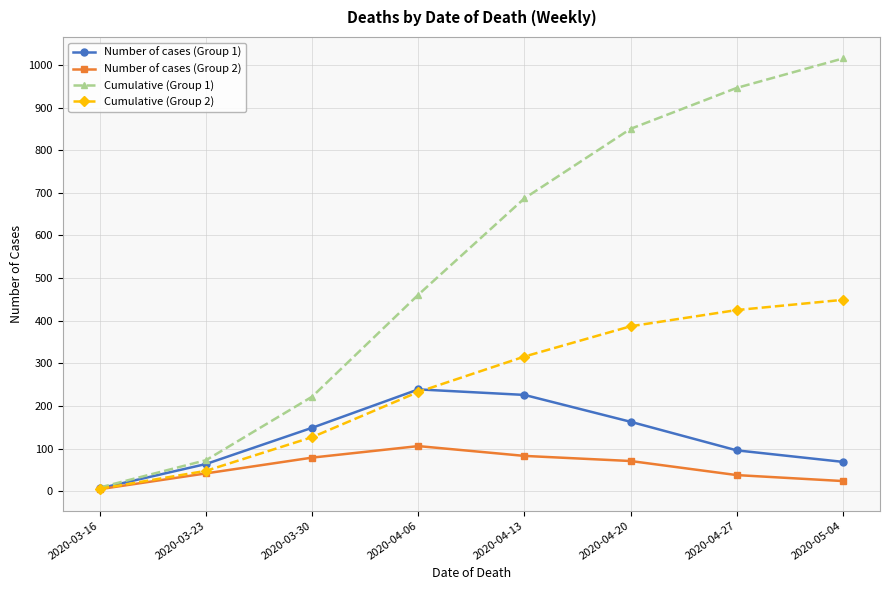

What is the label of the 7th point from the left?

2020-04-27